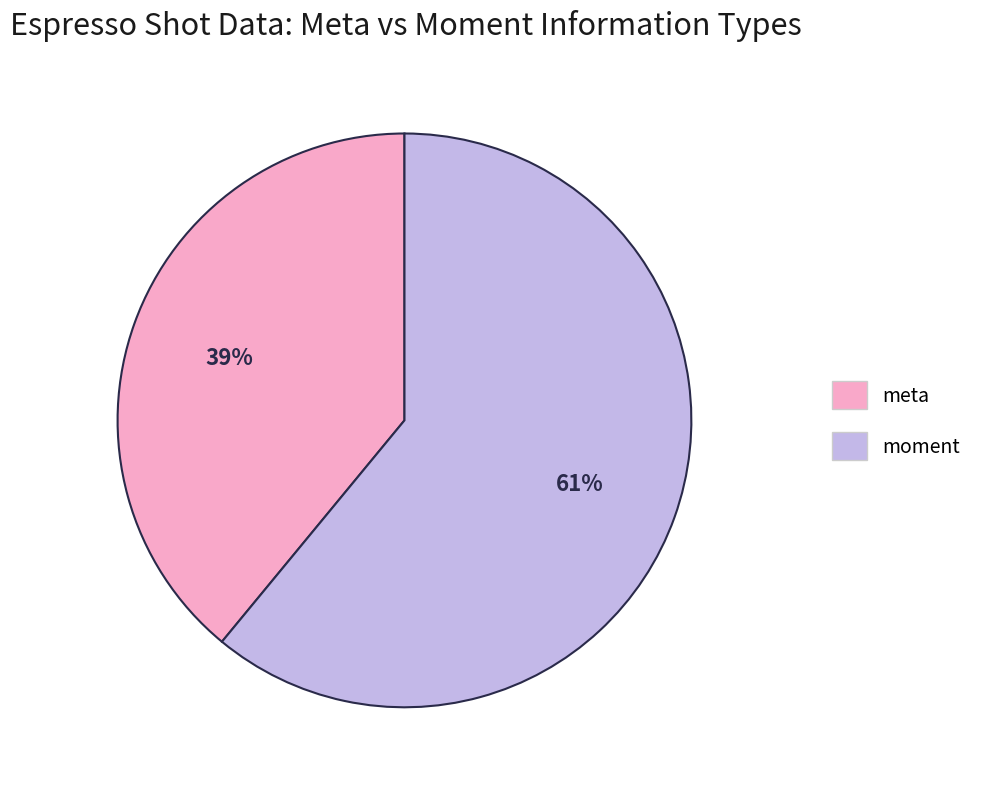

To the nearest percent, what is the difference between the largest and smallest slice percentages?

22%